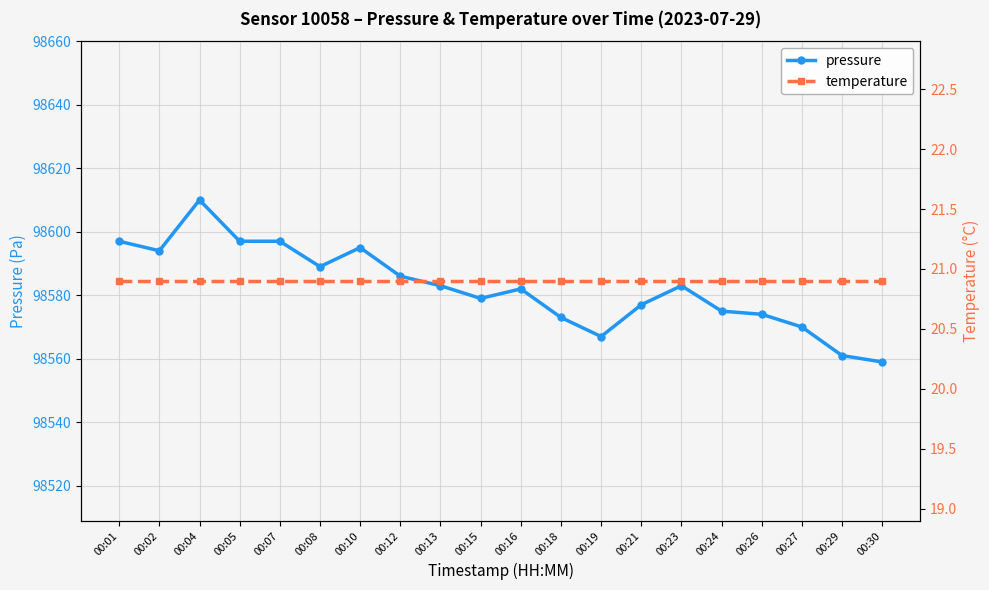

True or false: pressure and temperature intersect in this chart.

False